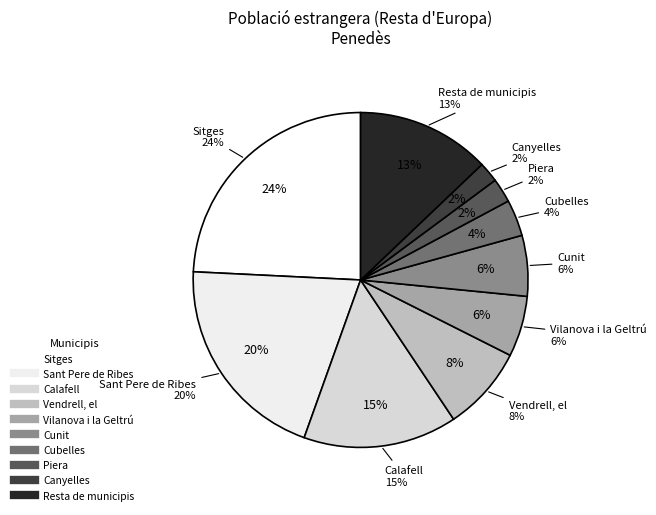

Which has a higher value, Canyelles or Vilanova i la Geltrú?

Vilanova i la Geltrú